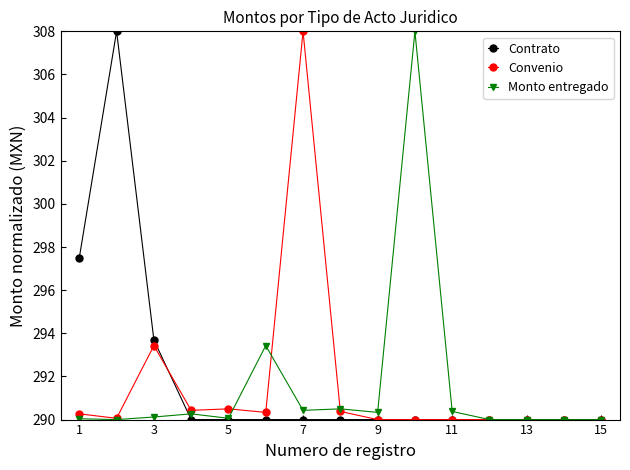

At how many categories does at least one series exceed 302?

3